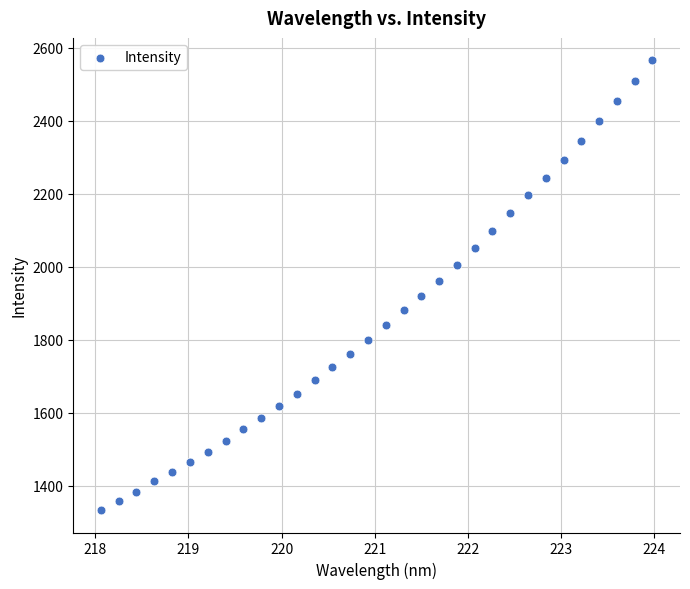

What is the range of X values (max minus min)?

5.9